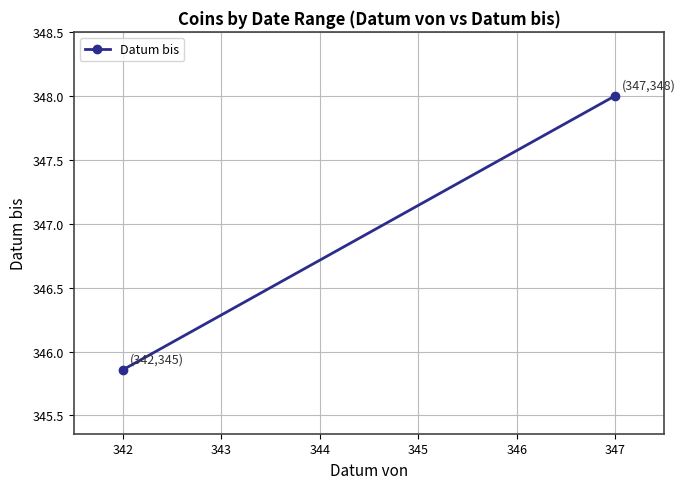

What is the difference between the maximum and minimum values?

2.1